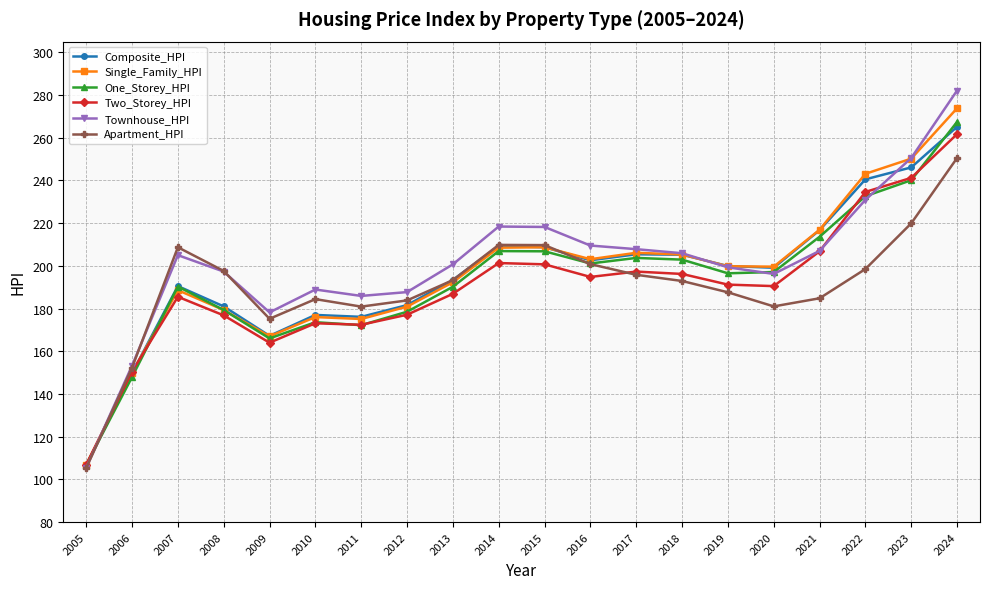

How many times do Composite_HPI and Two_Storey_HPI cross each other?

1